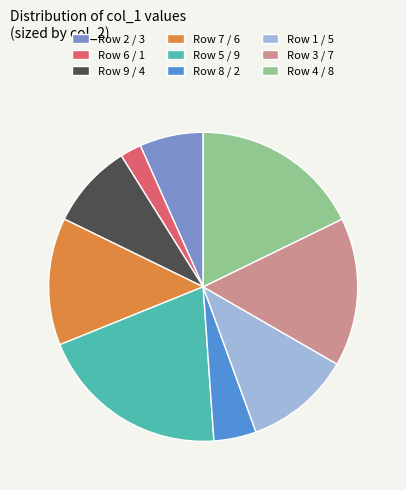

True or false: Row 5 / 9 accounts for 35% of the total.

False